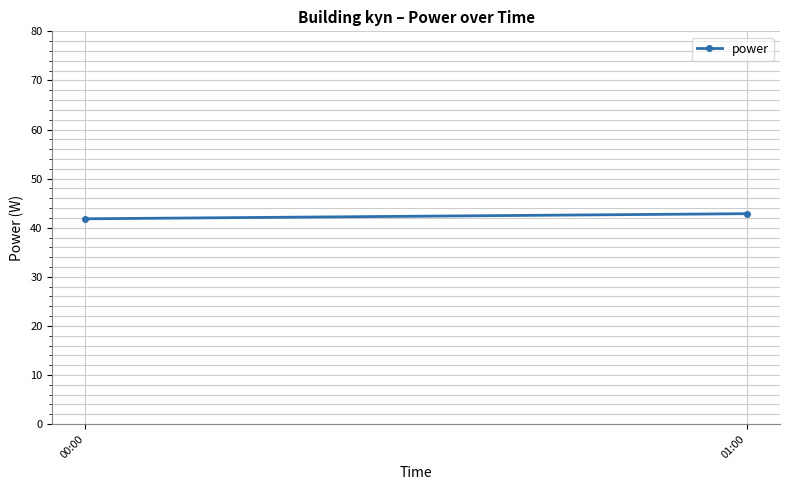

Reading left to right, extract all data points from this chart.

00:00=41.8	01:00=42.9